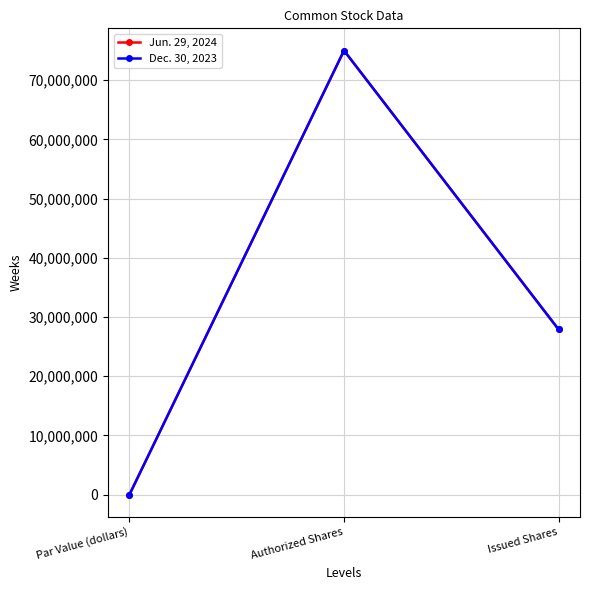

What is the label of the 2nd point from the left?

Authorized Shares